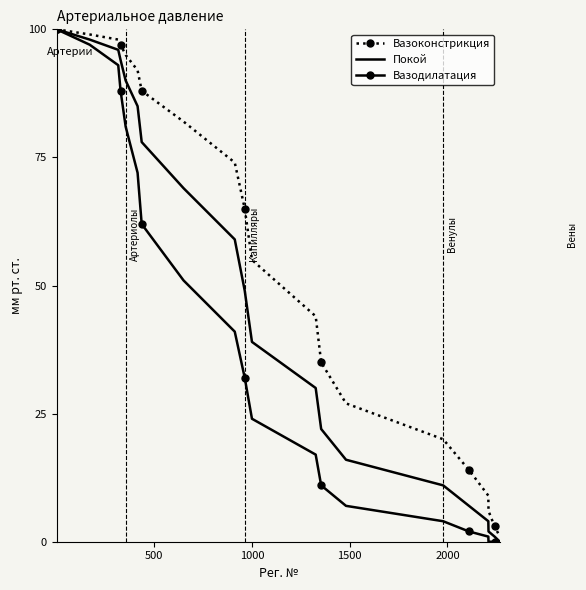

Rank the series by their average value, from lowest to highest.

Вазодилатация, Покой, Вазоконстрикция